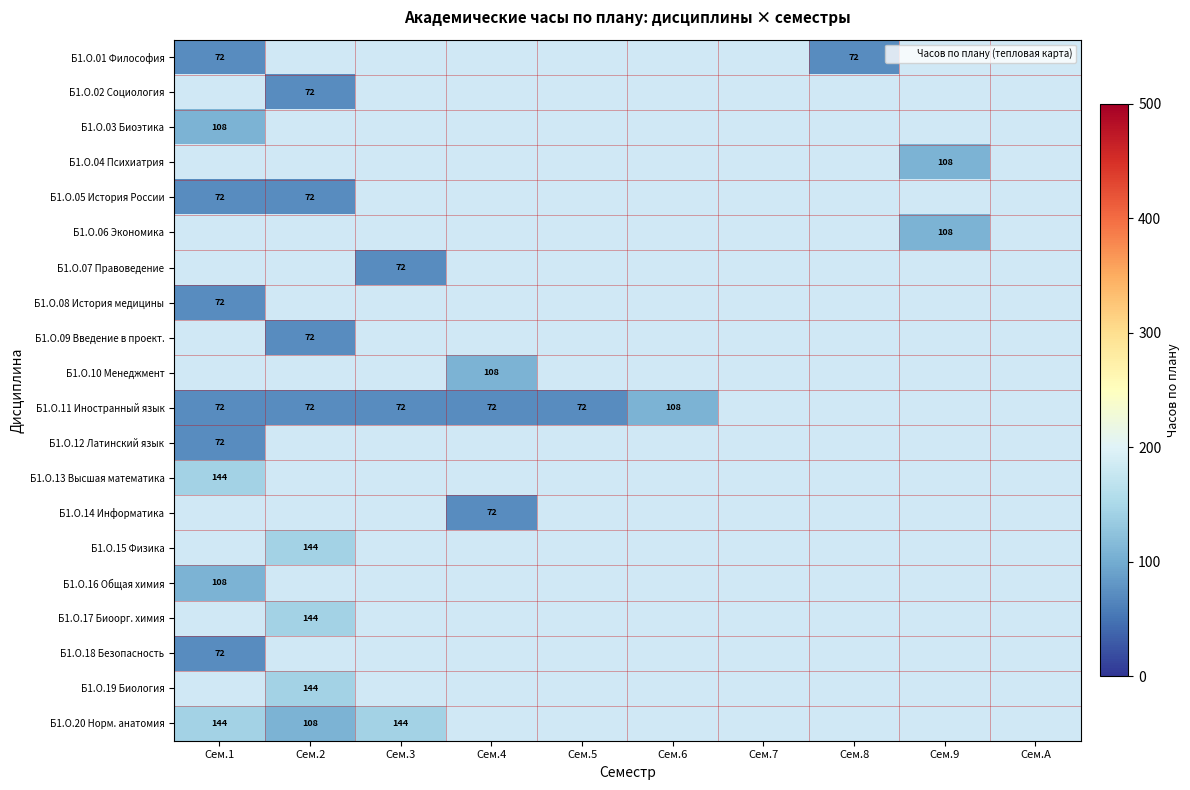

What is the minimum value shown in the chart?

72.0